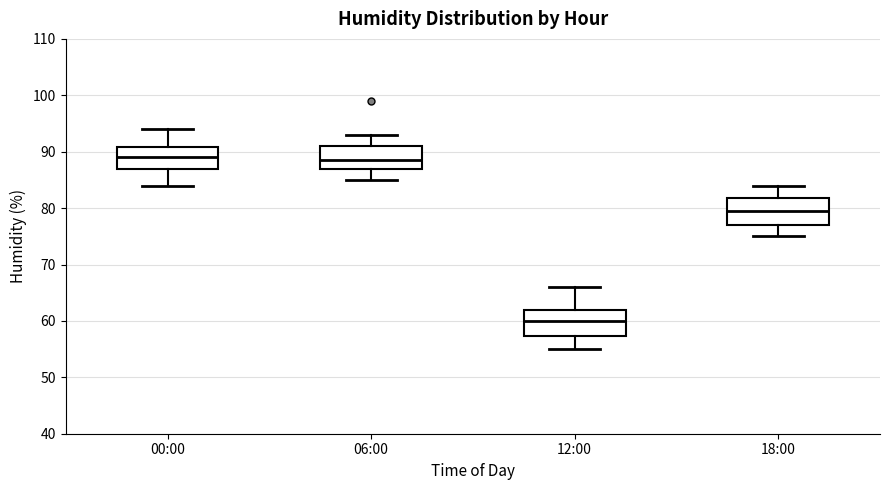

Where does the lower whisker of the box for 12:00 end on the y-axis? The values are not printed on the chart, so give them approximately, as read against the axis.

55